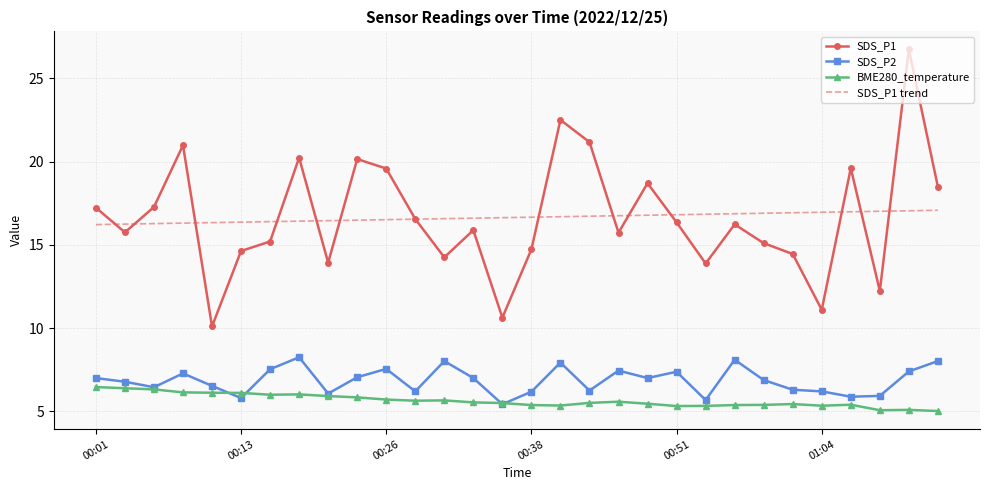

True or false: BME280_temperature and SDS_P1 trend cross at least once.

False